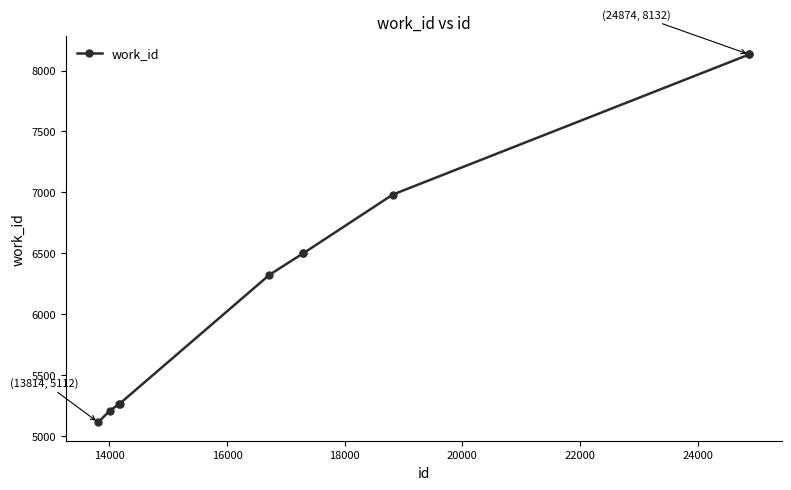

What is the value of the 9th point from the left?

8132